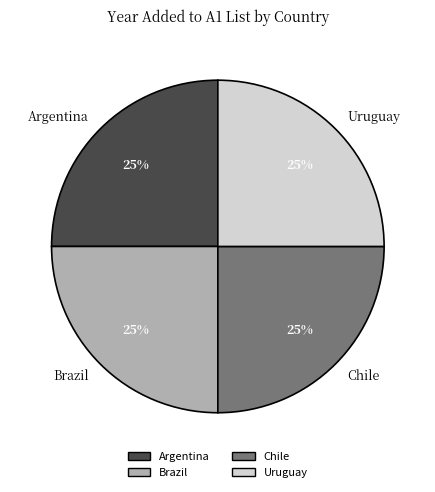

Is there a majority slice in this chart?

No